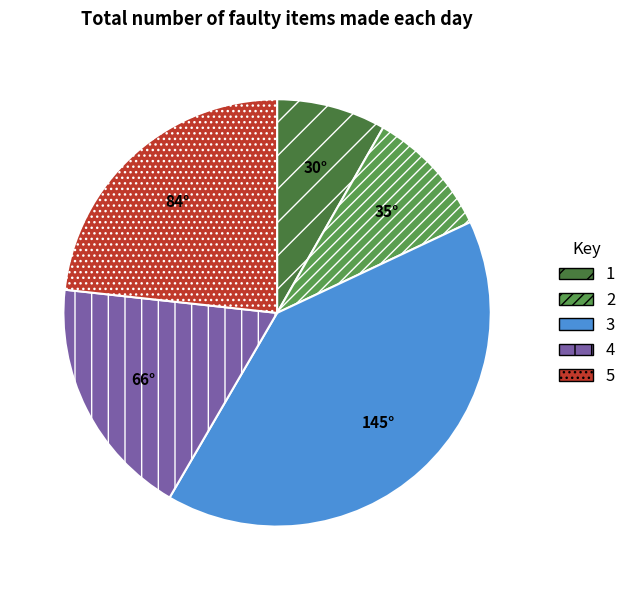

Is it true that 1 is 8% of the pie?

True